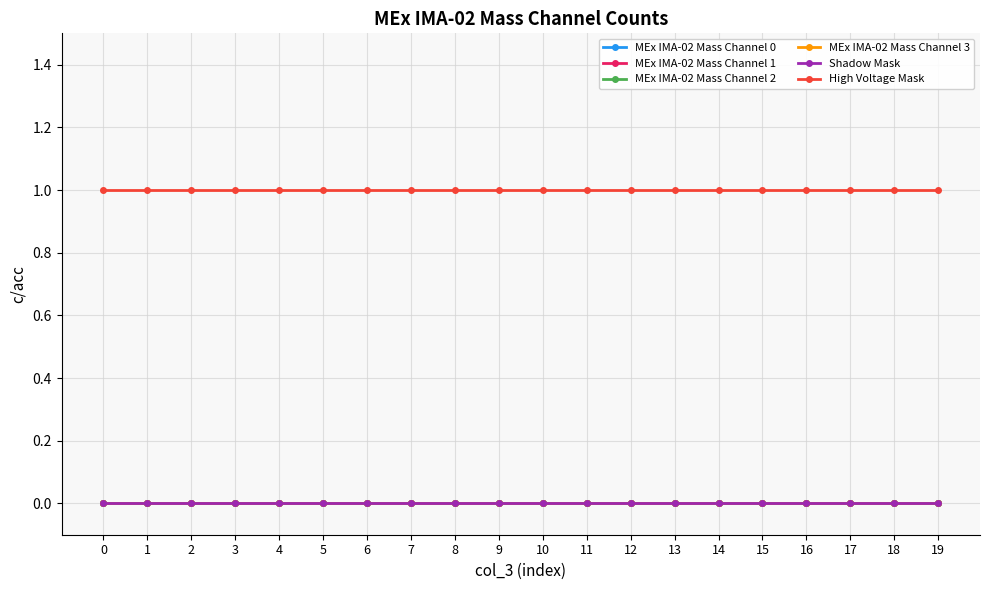

What is the maximum value for High Voltage Mask?

1